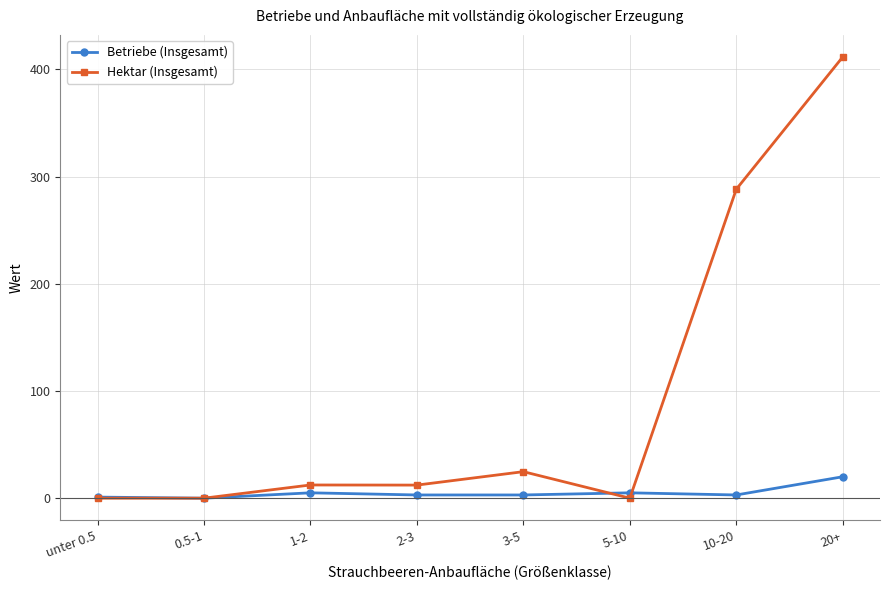

What is the difference between the maximum and minimum values in the Hektar (Insgesamt) series?

411.7